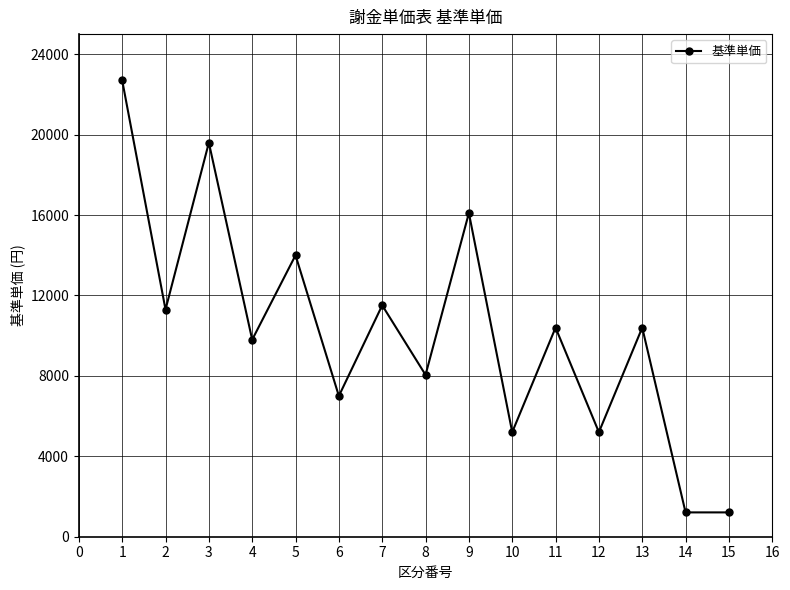

What is the maximum value shown in the chart?

22700